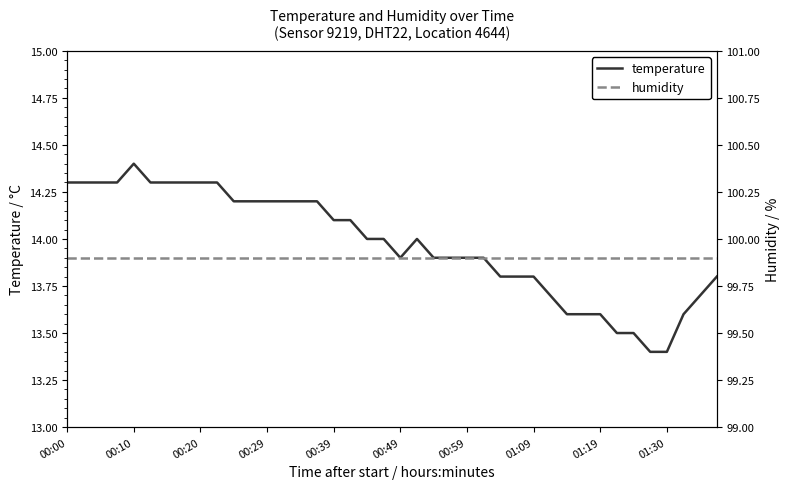

List the series in order of their peak value, highest first.

humidity, temperature